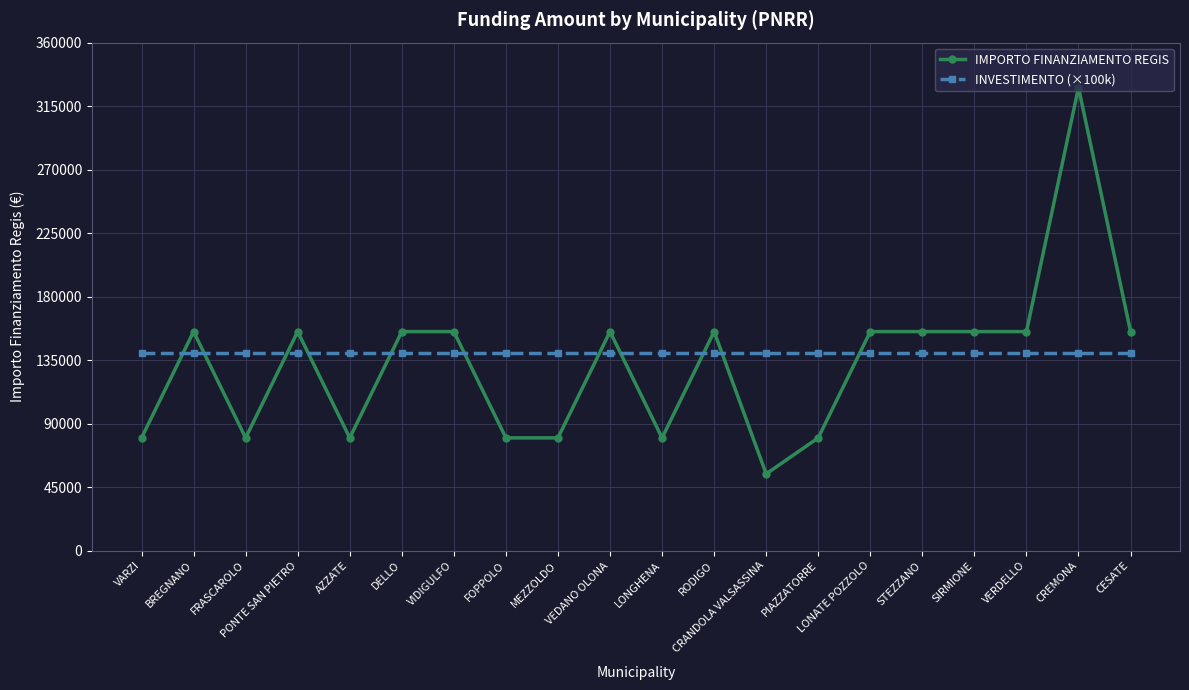

Between FRASCAROLO and DELLO, which series saw the biggest shift?

IMPORTO FINANZIAMENTO REGIS